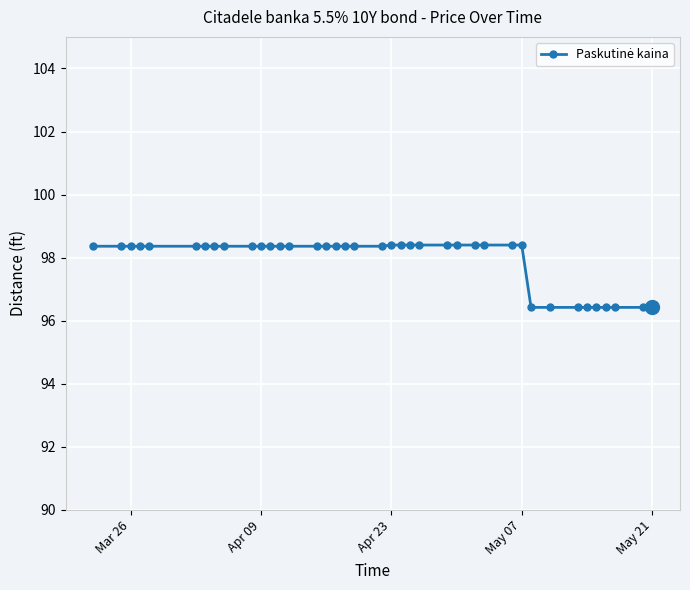

The value at Mar 26 is 147.8. True or false?

False